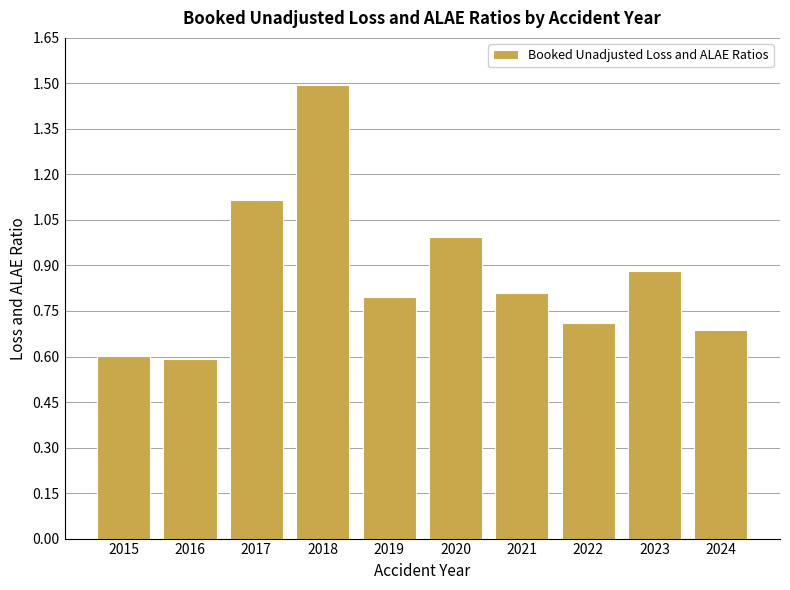

What is the maximum value shown in the chart?

1.5